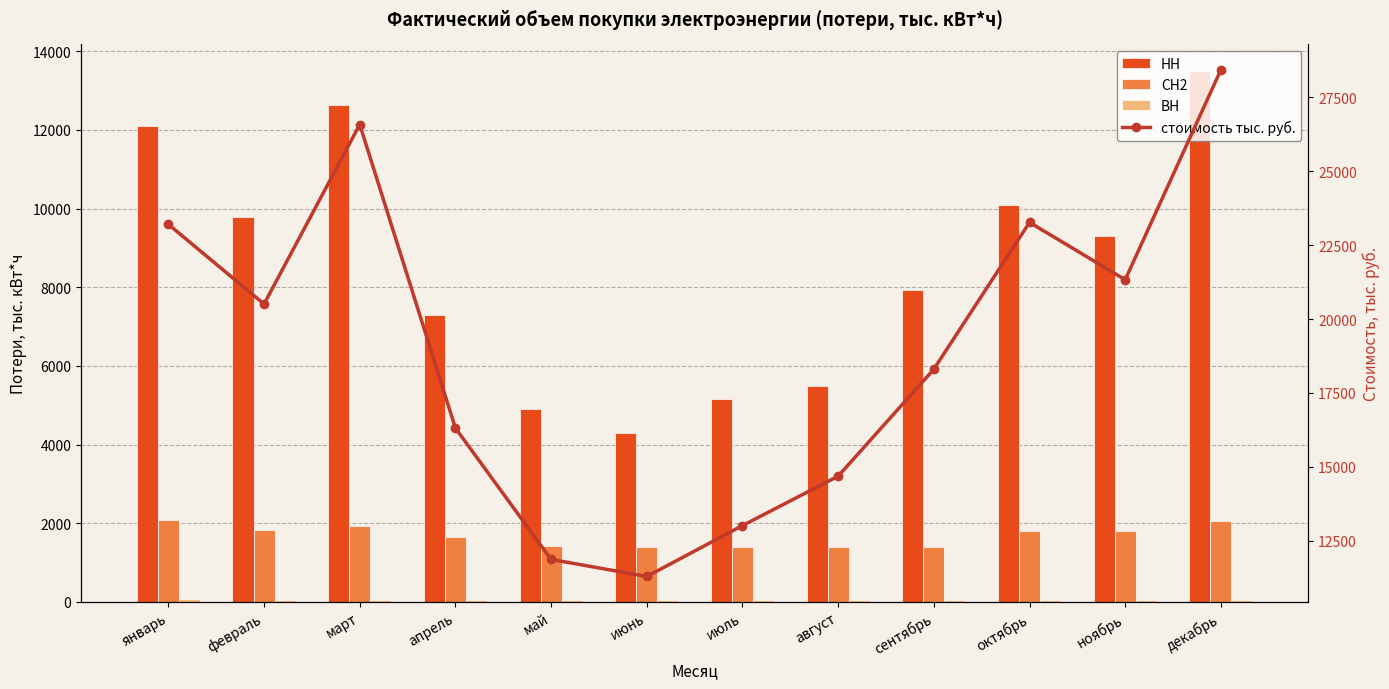

What is the total value across all series at ноябрь?

32479.4